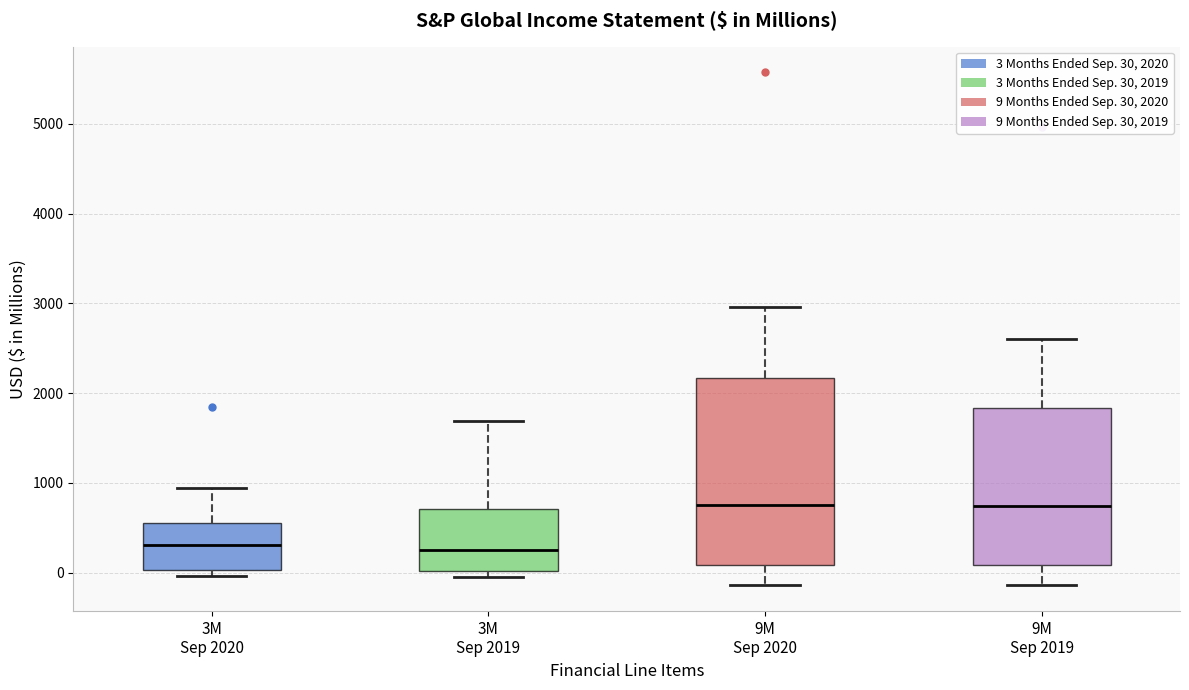

Reading left to right, transcribe this box plot: for each box, give where its median line is, the range the box spans, and where its two whiskers end, as read against the y-axis. The values are not printed on the chart, so give them approximately, as read against the axis.

3M Sep 2020: median 300, box 0 to 500, whiskers 0 (just below the box's lower edge) to 900
3M Sep 2019: median 300, box 0 to 700, whiskers 0 (just below the box's lower edge) to 1700
9M Sep 2020: median 800, box 100 to 2200, whiskers -100 to 3000
9M Sep 2019: median 700, box 100 to 1800, whiskers -100 to 2600